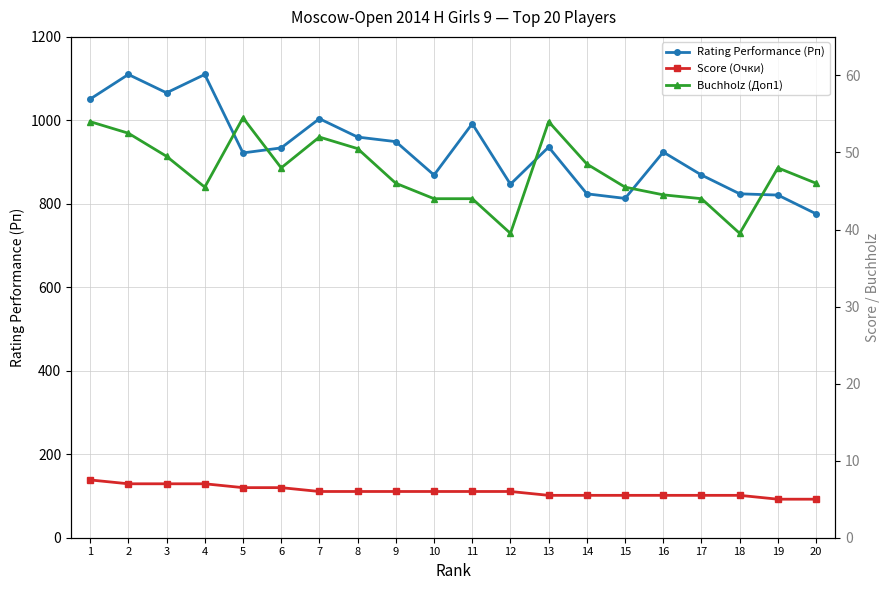

Which series changed the most between 1 and 10?

Rating Performance (Рп)